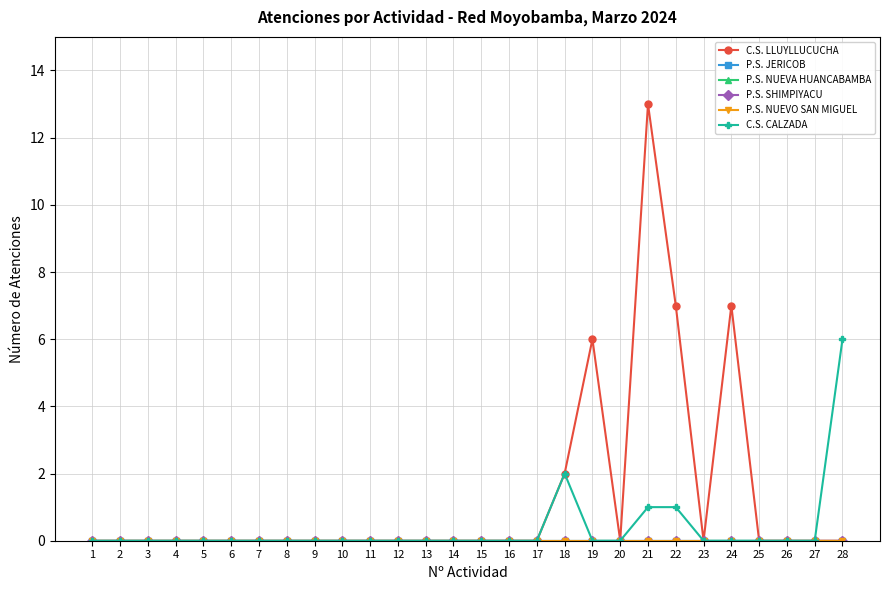

Reading right to left, what are all the values shown in this chart?

C.S. LLUYLLUCUCHA: 0	0	0	0	7	0	7	13	0	6	2	0	0	0	0	0	0	0	0	0	0	0	0	0	0	0	0	0
P.S. JERICOB: 0	0	0	0	0	0	0	0	0	0	0	0	0	0	0	0	0	0	0	0	0	0	0	0	0	0	0	0
P.S. NUEVA HUANCABAMBA: 0	0	0	0	0	0	0	0	0	0	0	0	0	0	0	0	0	0	0	0	0	0	0	0	0	0	0	0
P.S. SHIMPIYACU: 0	0	0	0	0	0	0	0	0	0	0	0	0	0	0	0	0	0	0	0	0	0	0	0	0	0	0	0
P.S. NUEVO SAN MIGUEL: 0	0	0	0	0	0	0	0	0	0	0	0	0	0	0	0	0	0	0	0	0	0	0	0	0	0	0	0
C.S. CALZADA: 6	0	0	0	0	0	1	1	0	0	2	0	0	0	0	0	0	0	0	0	0	0	0	0	0	0	0	0